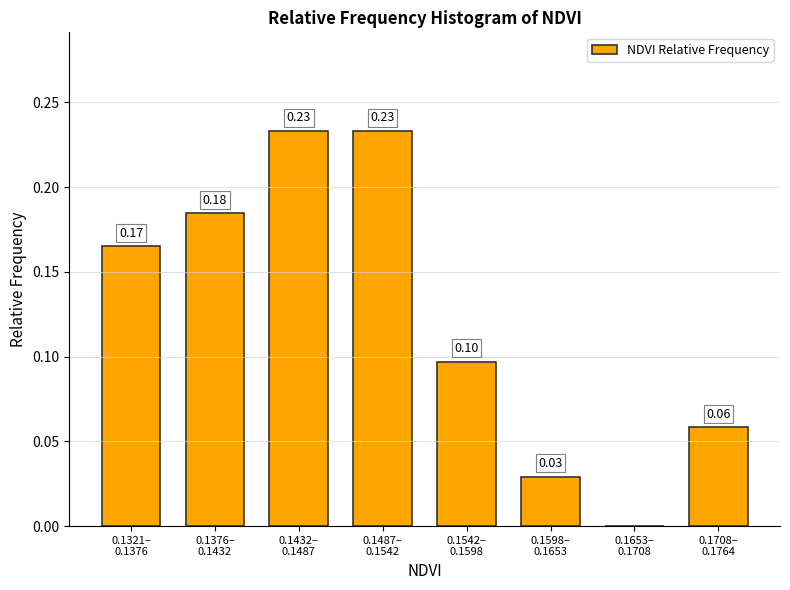

What is the sum of all values?

1.0